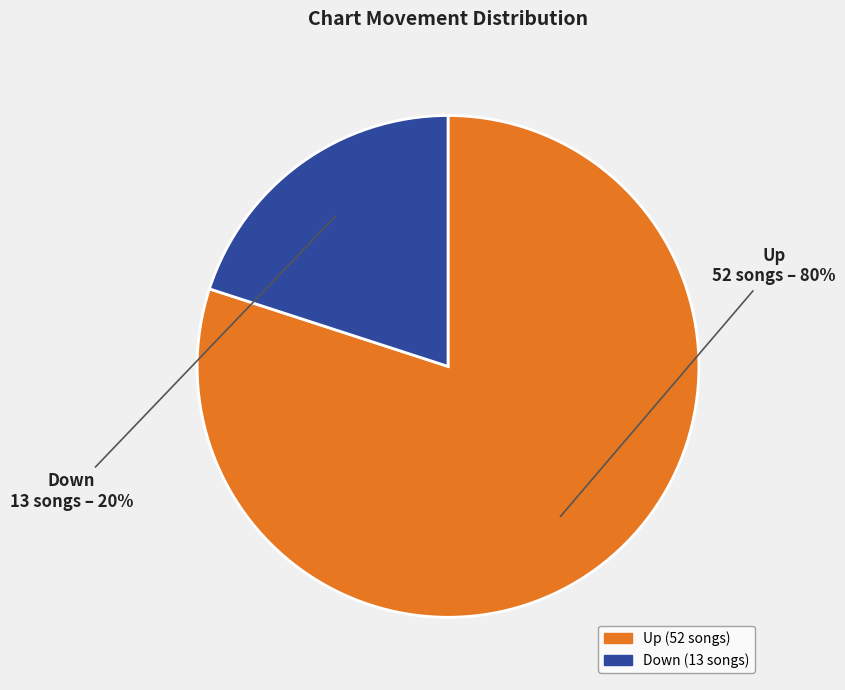

To the nearest percent, what is the difference between the largest and smallest slice percentages?

60%